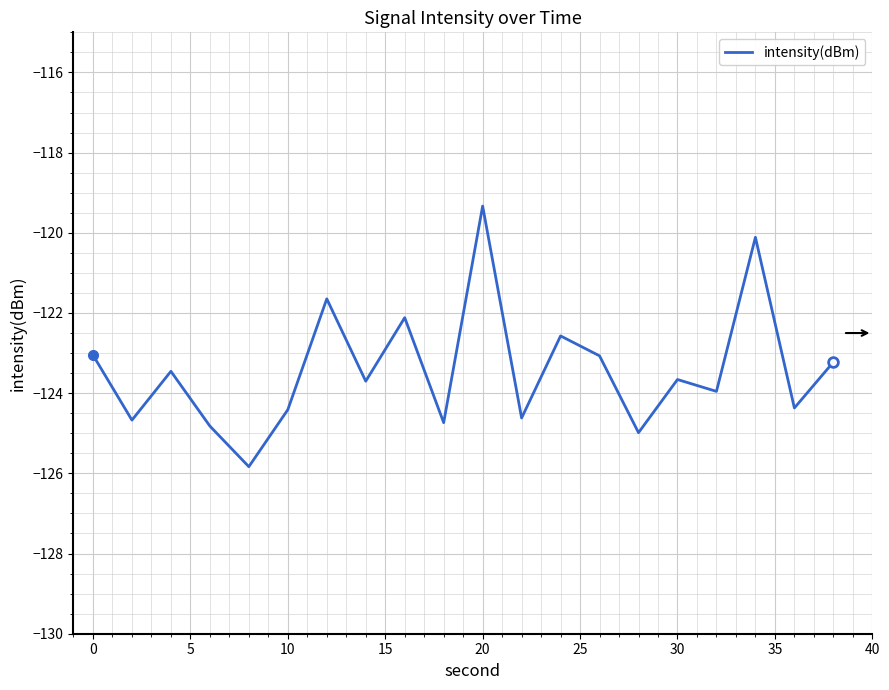

What is the greatest value displayed?

-119.3